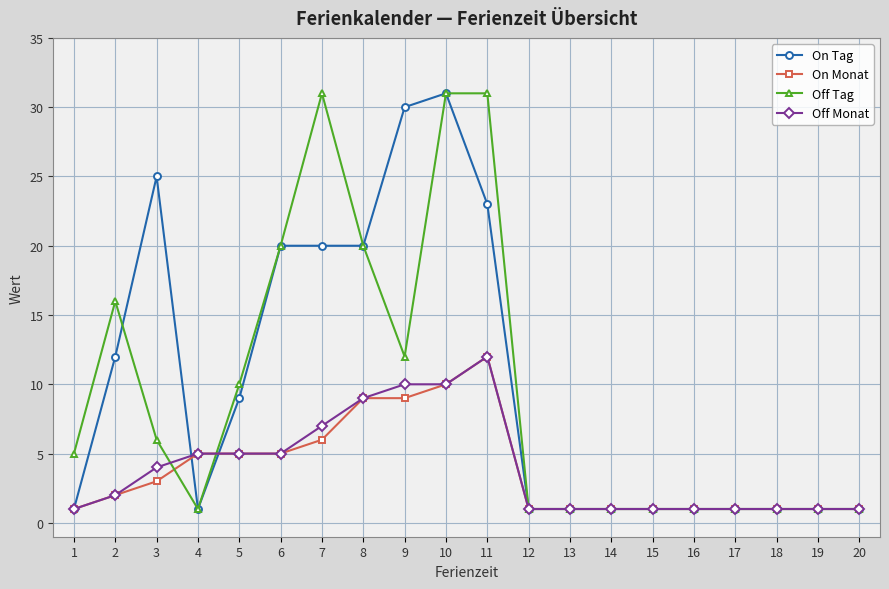

What is the difference between the Off Monat values at 4 and 10?

5